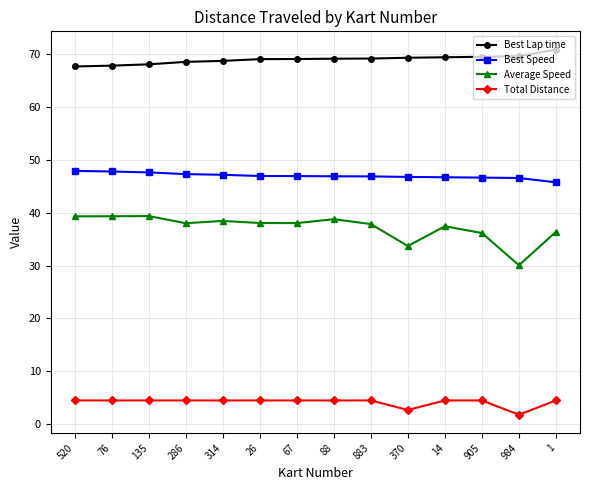

True or false: Average Speed has more than 2 interior local peaks.

True